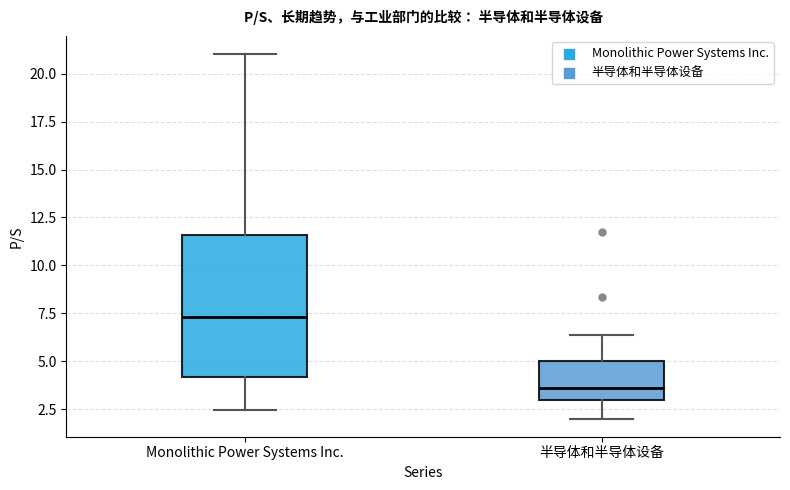

Reading left to right, transcribe this box plot: for each box, give where its median line is, the range the box spans, and where its two whiskers end, as read against the y-axis. The values are not printed on the chart, so give them approximately, as read against the axis.

Monolithic Power Systems Inc.: median 7.5, box 4.0 to 11.5, whiskers 2.5 to 21.0
半导体和半导体设备: median 3.5, box 3.0 to 5.0, whiskers 2.0 to 6.5